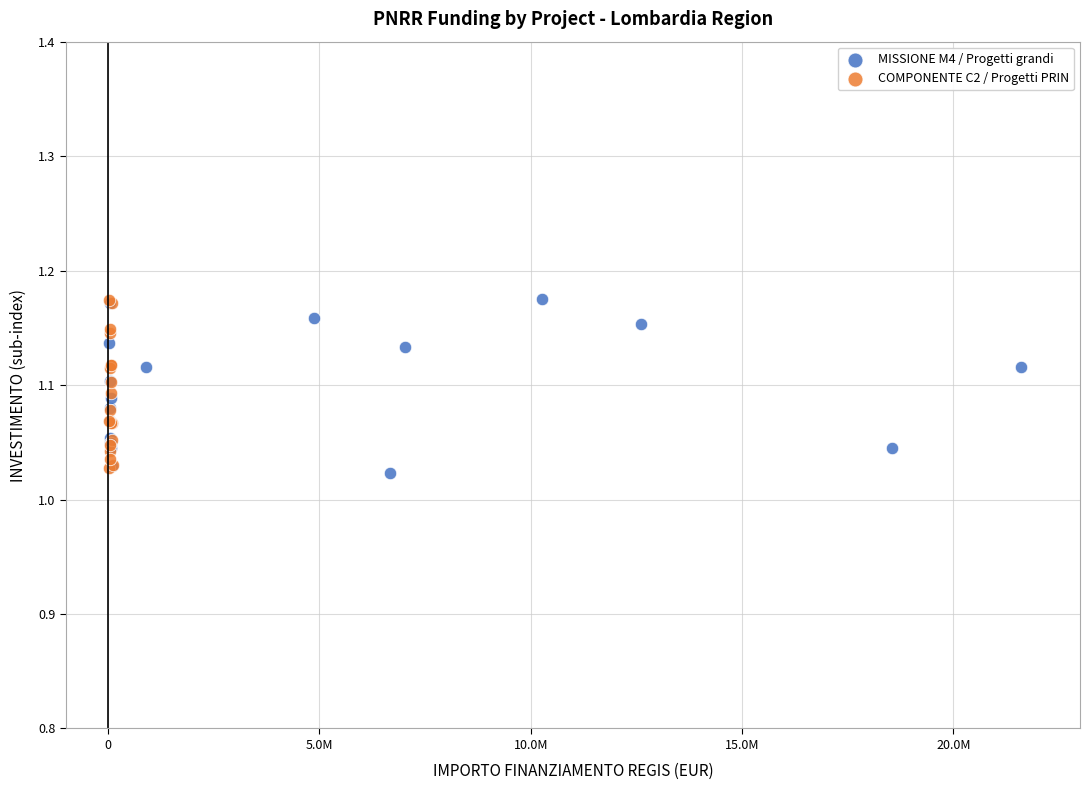

What are all the series names shown in the legend?

MISSIONE M4 / Progetti grandi, COMPONENTE C2 / Progetti PRIN